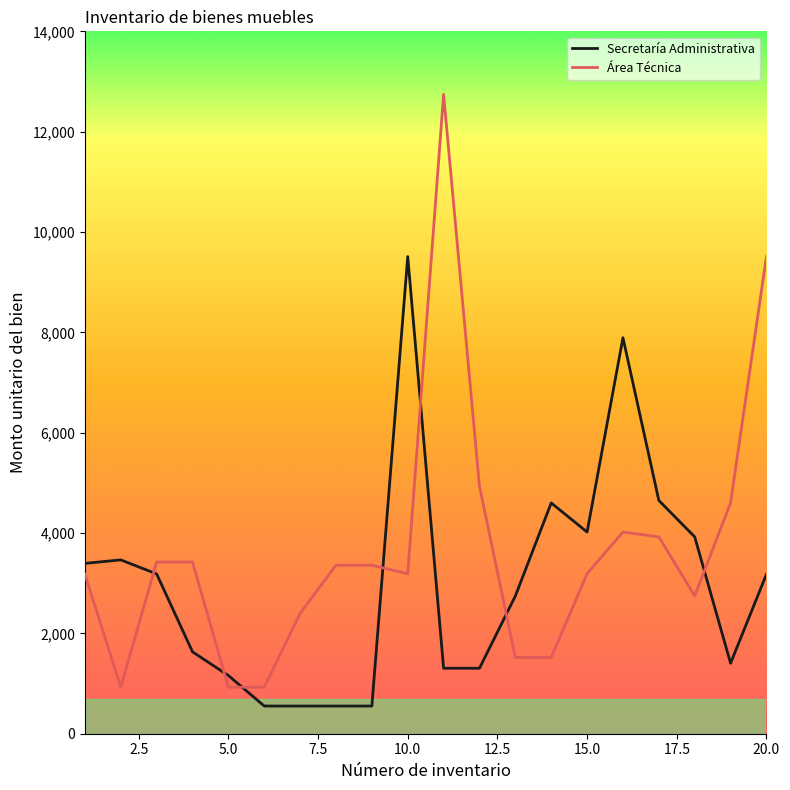

Which series has the largest range (max minus min)?

Área Técnica